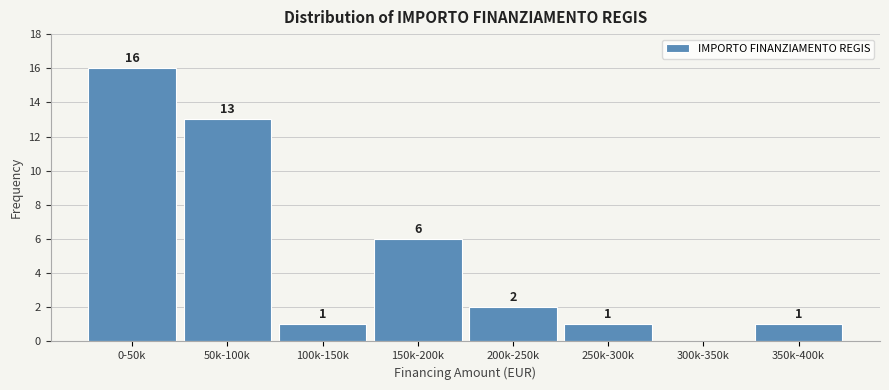

Reading left to right, what are all the values shown in this chart?

0-50k=16	50k-100k=13	100k-150k=1	150k-200k=6	200k-250k=2	250k-300k=1	300k-350k=0	350k-400k=1